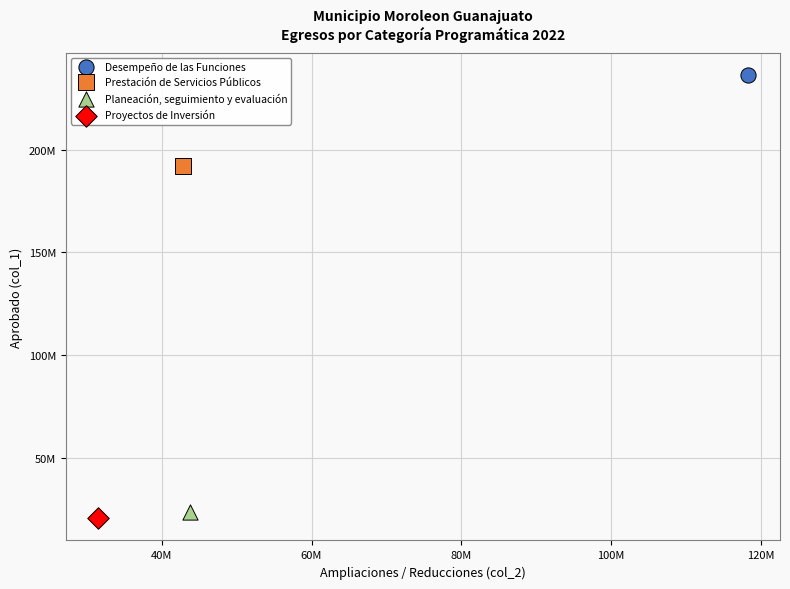

What are all the series names shown in the legend?

Desempeño de las Funciones, Prestación de Servicios Públicos, Planeación, seguimiento y evaluación, Proyectos de Inversión